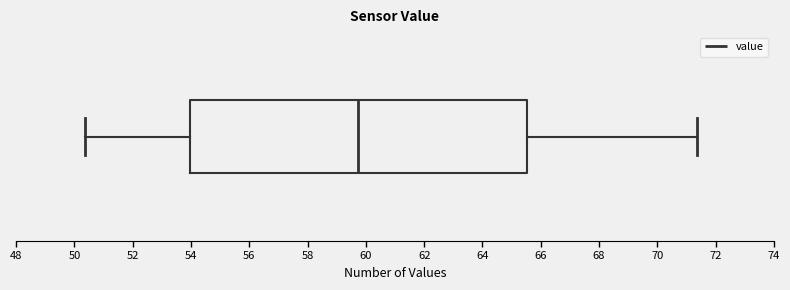

Transcribe this box plot: give where the median line is, the range the box spans, and where the two whiskers end, as read against the x-axis. The values are not printed on the chart, so give them approximately, as read against the axis.

median 59.8, box 54.0 to 65.6, whiskers 50.4 to 71.4